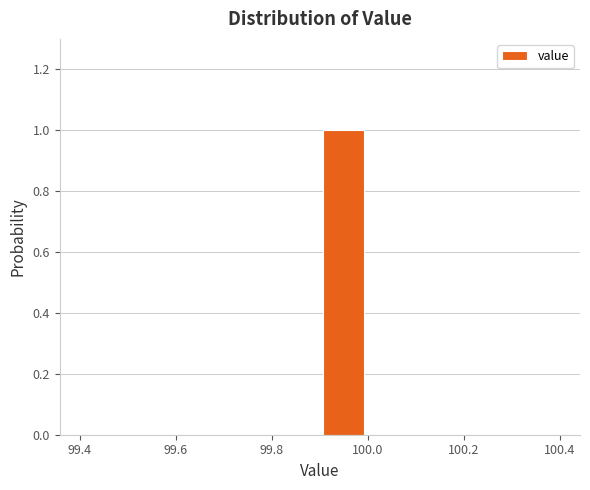

Over which range of the x-axis is the bar tallest?

99.9 to 100.0